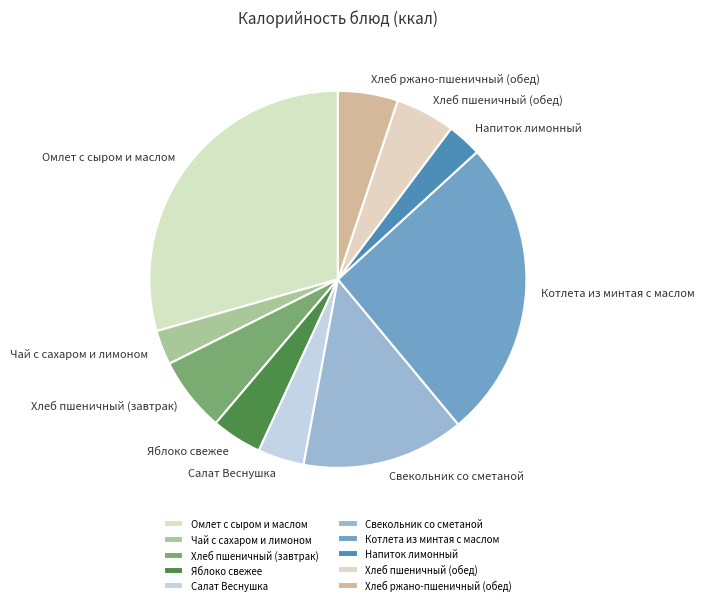

What is the total percentage of Хлеб ржано-пшеничный (обед) and Свекольник со сметаной?

19.1%